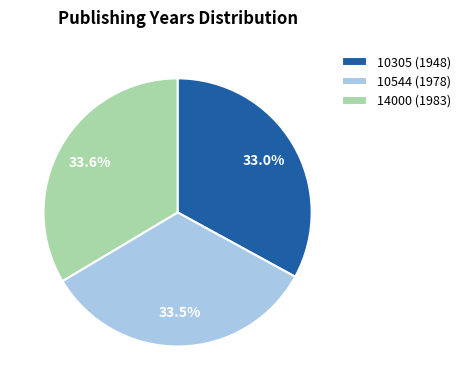

What percentage is the 10305 (1948) slice, to the nearest percent?

33%